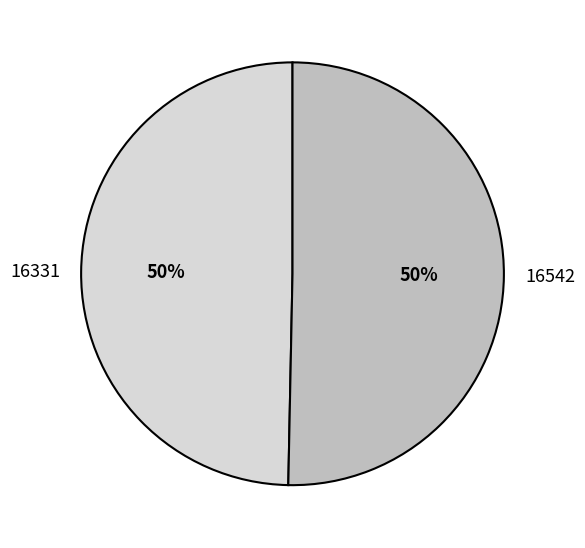

Approximately how many times larger is the value at 16331 compared to 16542?

1.0